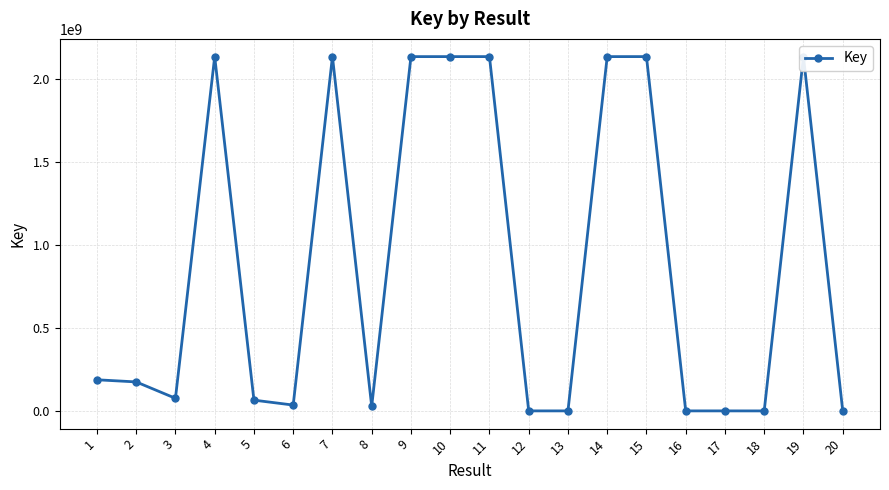

True or false: the data shows 2137681016 at 11.

True